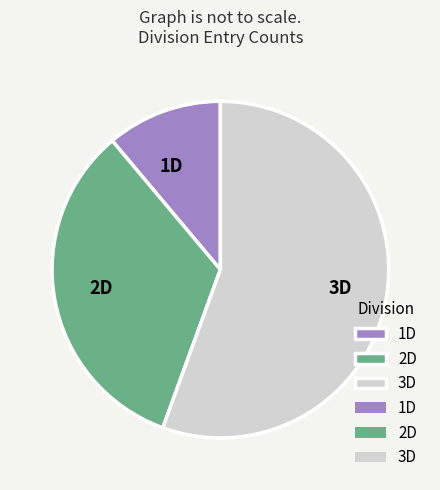

Combined, do 3D and 1D account for over 50%?

Yes